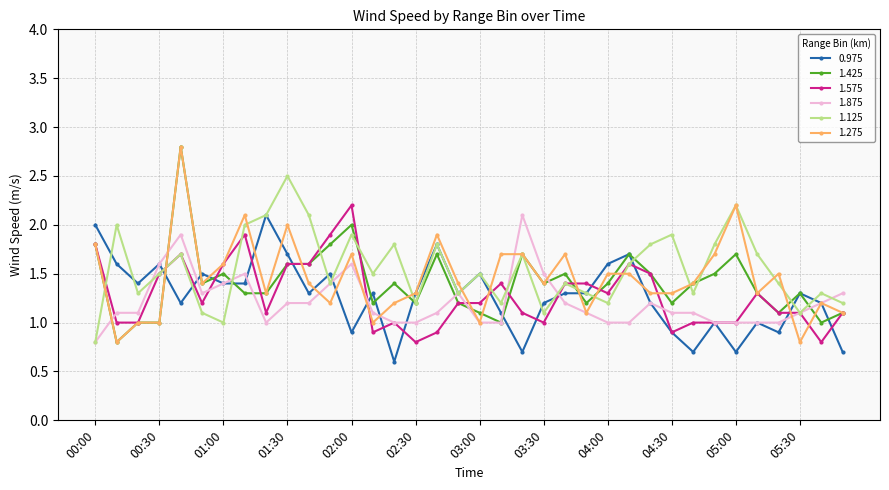

What is the highest value of the 0.975 series?

2.1